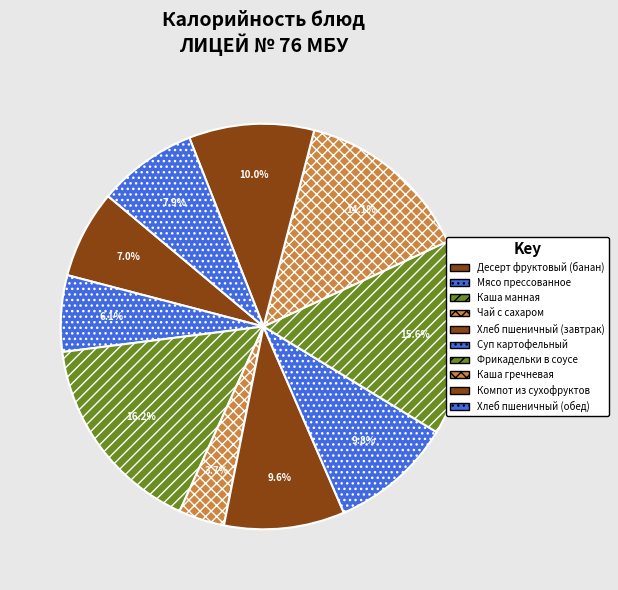

What percentage do Каша гречневая and Десерт фруктовый (банан) together represent?

21.1%